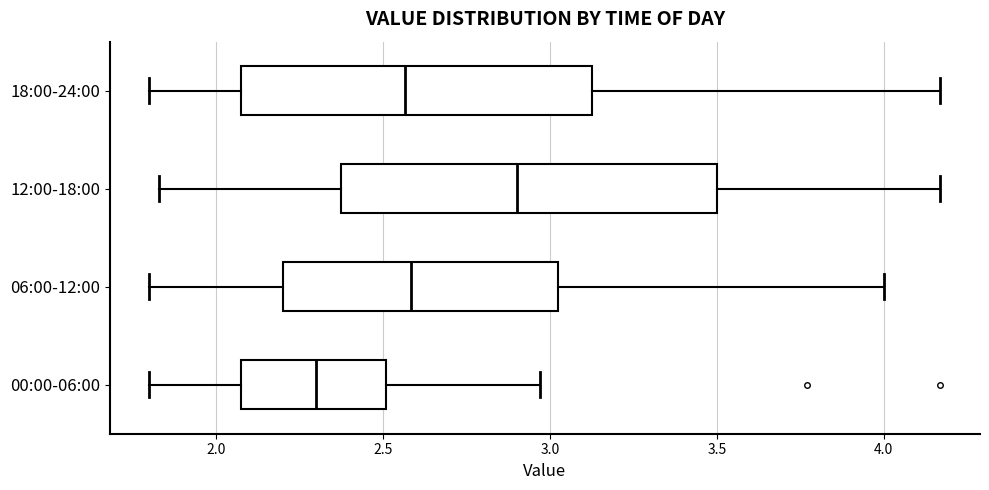

Reading bottom to top, read every box against the x-axis: the position of its median line, the range the box covers, and the ends of its whiskers. The values are not printed on the chart, so give them approximately, as read against the axis.

00:00-06:00: median 2.30, box 2.10 to 2.50, whiskers 1.80 to 2.95
06:00-12:00: median 2.60, box 2.20 to 3.05, whiskers 1.80 to 4.00
12:00-18:00: median 2.90, box 2.40 to 3.50, whiskers 1.85 to 4.15
18:00-24:00: median 2.55, box 2.10 to 3.15, whiskers 1.80 to 4.15